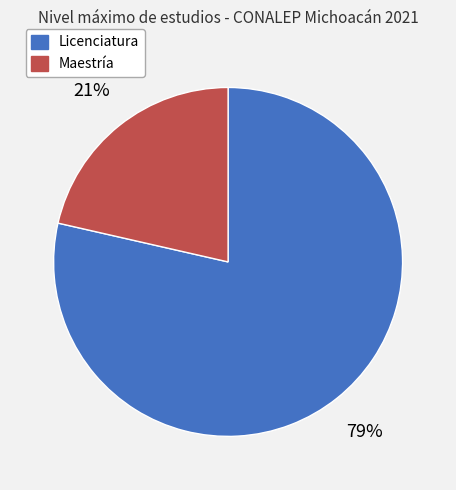

Rank the categories by value from lowest to highest.

Maestría, Licenciatura